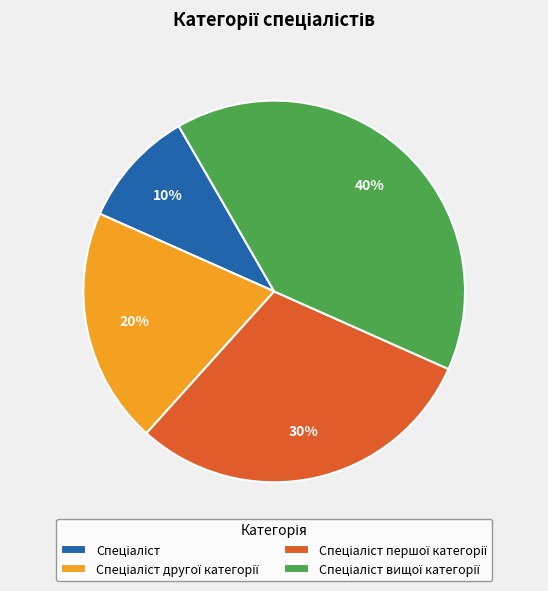

To the nearest percent, what is the average slice percentage?

25%